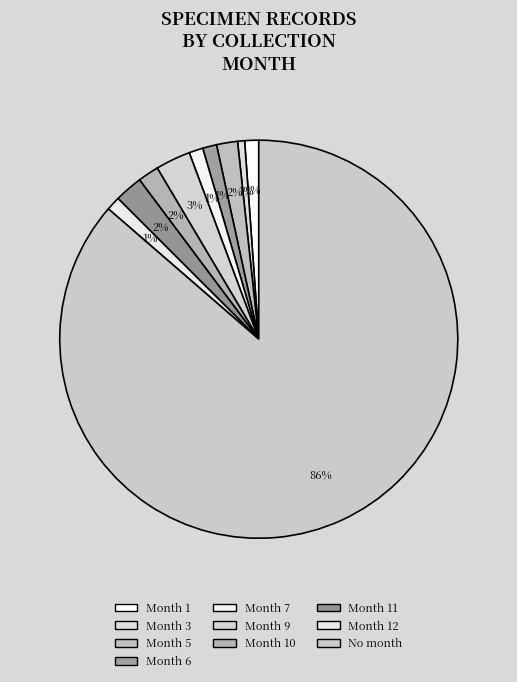

How many segments does this pie chart have?

10